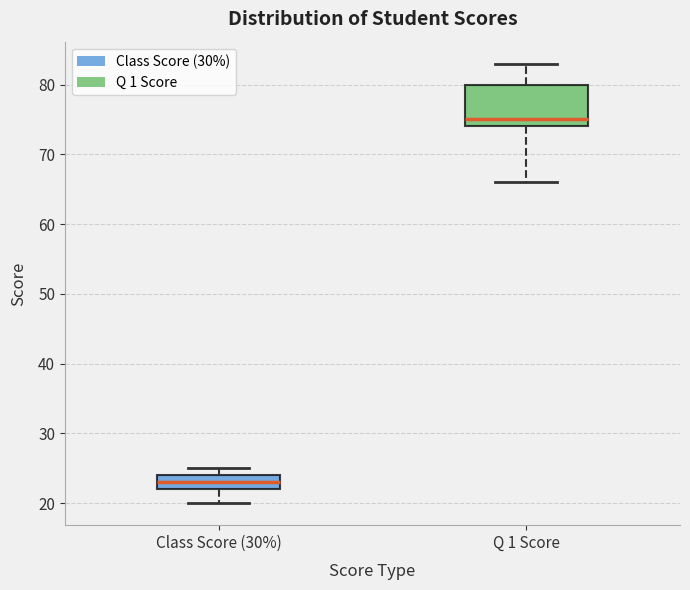

Where does the median line of the box for Class Score (30%) sit on the y-axis? The values are not printed on the chart, so give them approximately, as read against the axis.

23